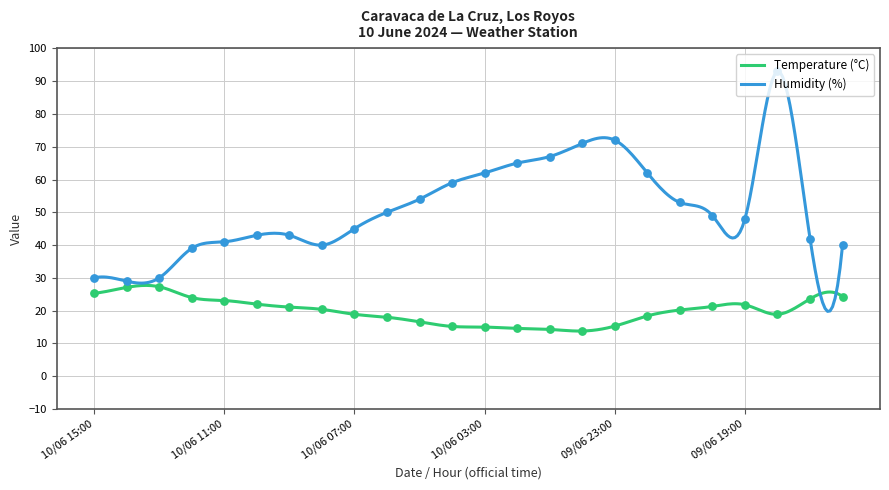

What are all the series names shown in the legend?

Temperature (°C), Humidity (%)